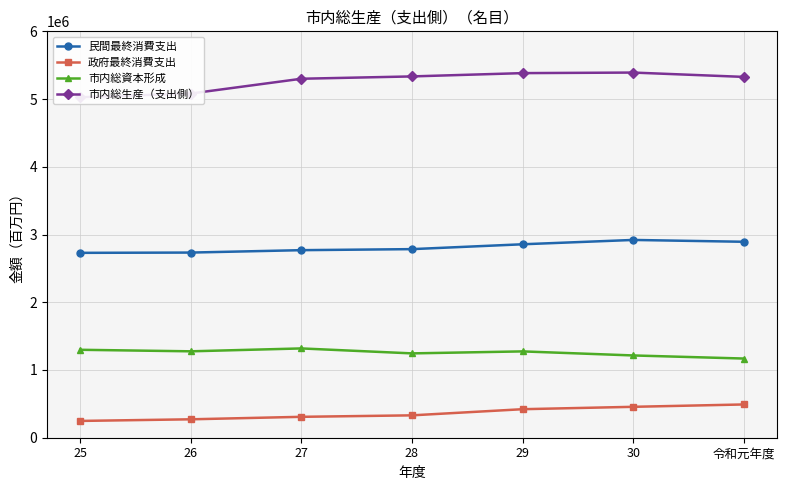

What is the label of the 6th point from the left?

30